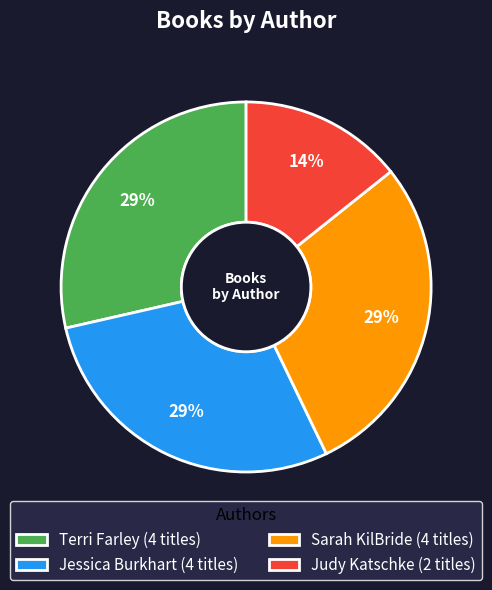

Does Judy Katschke (2 titles) account for over 50% of the chart?

No